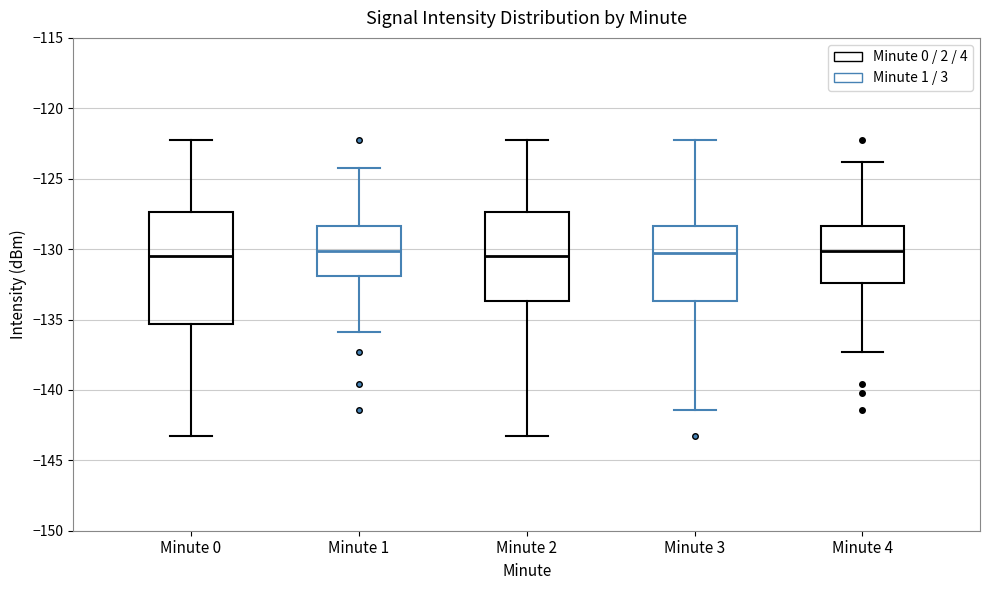

Reading left to right, read every box against the y-axis: the position of its median line, the range the box covers, and the ends of its whiskers. The values are not printed on the chart, so give them approximately, as read against the axis.

Minute 0: median -130.5, box -135.5 to -127.5, whiskers -143.5 to -122.0
Minute 1: median -130.0, box -132.0 to -128.5, whiskers -136.0 to -124.0
Minute 2: median -130.5, box -133.5 to -127.5, whiskers -143.5 to -122.0
Minute 3: median -130.5, box -133.5 to -128.5, whiskers -141.5 to -122.0
Minute 4: median -130.0, box -132.5 to -128.5, whiskers -137.5 to -124.0